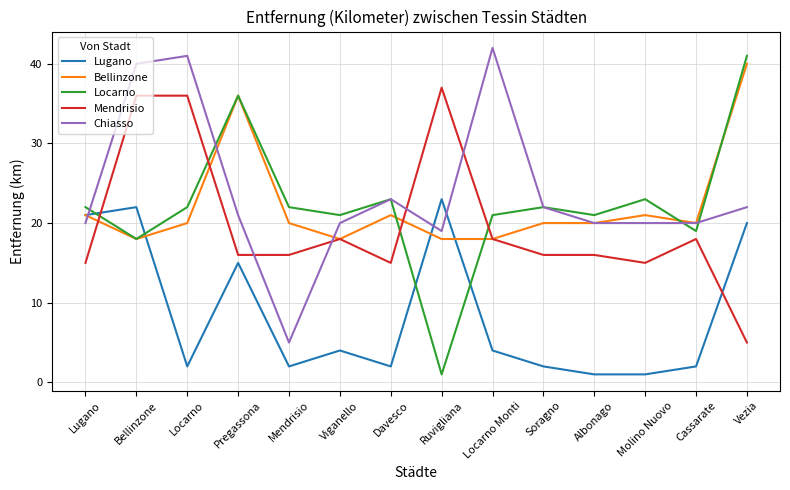

How many lines are shown in the chart?

5